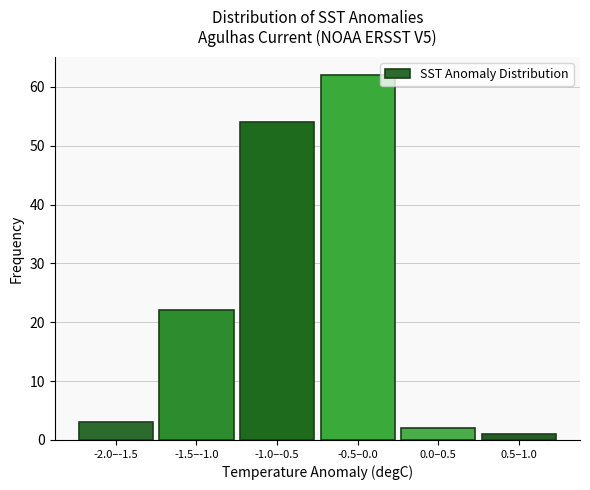

Reading left to right, transcribe all the data shown in this chart.

-2.0–-1.5=3	-1.5–-1.0=22	-1.0–-0.5=54	-0.5–0.0=62	0.0–0.5=2	0.5–1.0=1